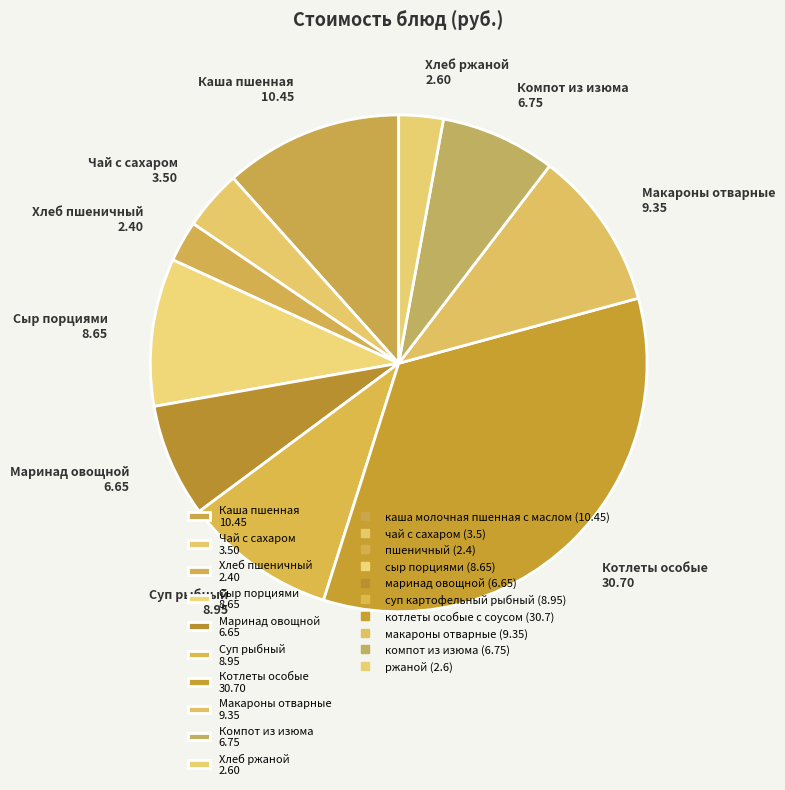

The Каша пшенная 10.45 slice represents 1% of the pie. True or false?

False